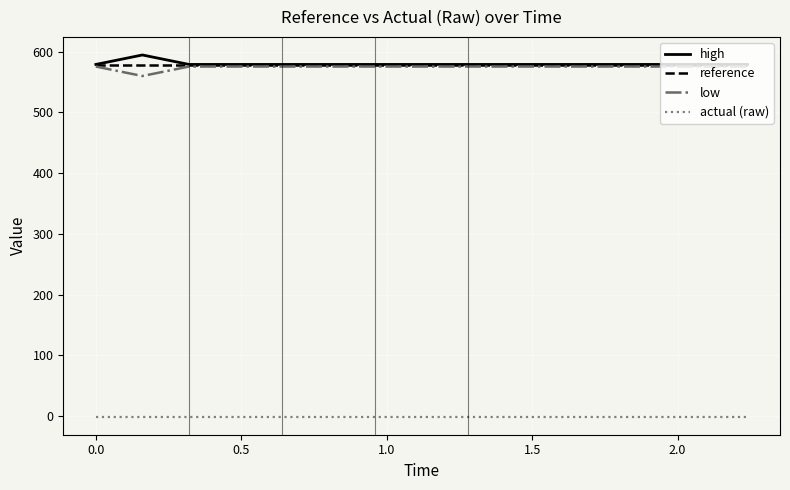

True or false: actual (raw) and reference cross at least once.

False